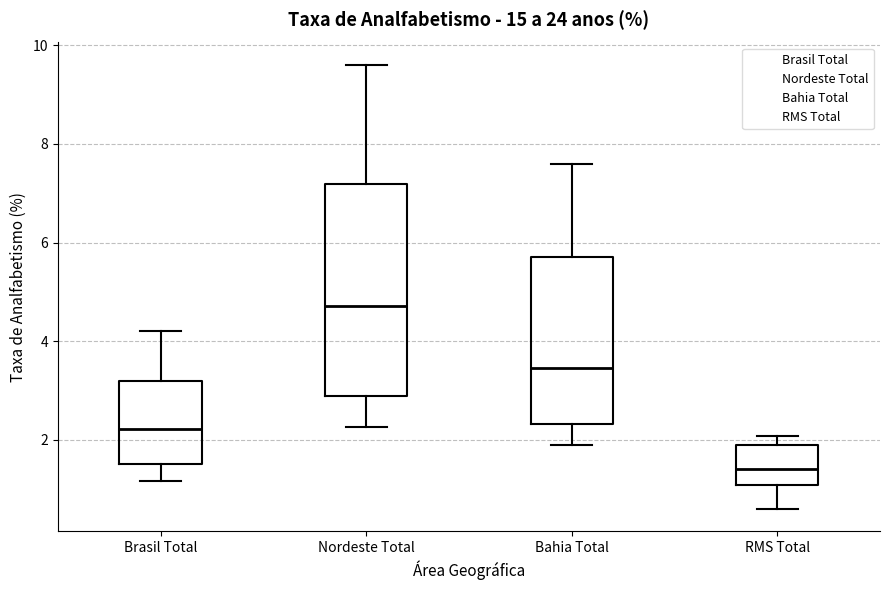

Which box has the lowest median line?

RMS Total